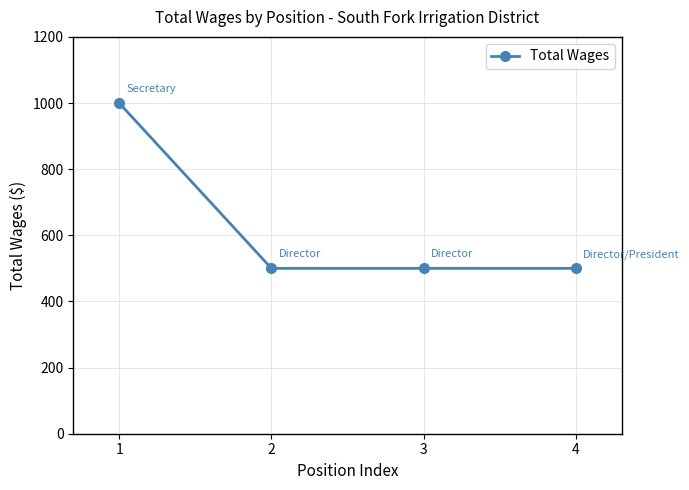

Is this an area chart (filled region under the line)?

No